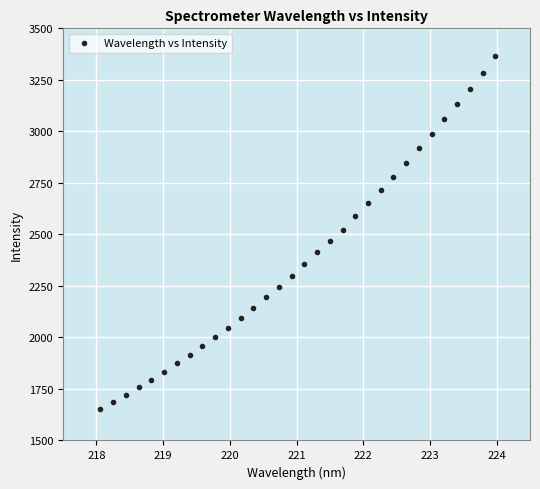

What is the range of Y values (max minus min)?

1710.2